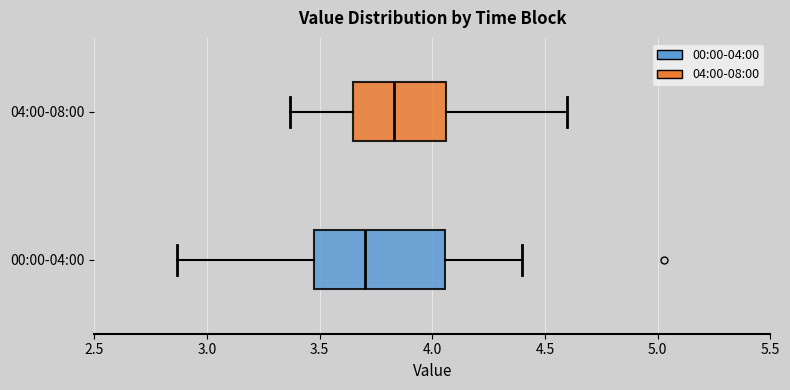

Reading bottom to top, transcribe this box plot: for each box, give where its median line is, the range the box spans, and where its two whiskers end, as read against the x-axis. The values are not printed on the chart, so give them approximately, as read against the axis.

00:00-04:00: median 3.70, box 3.50 to 4.05, whiskers 2.85 to 4.40
04:00-08:00: median 3.85, box 3.65 to 4.05, whiskers 3.35 to 4.60